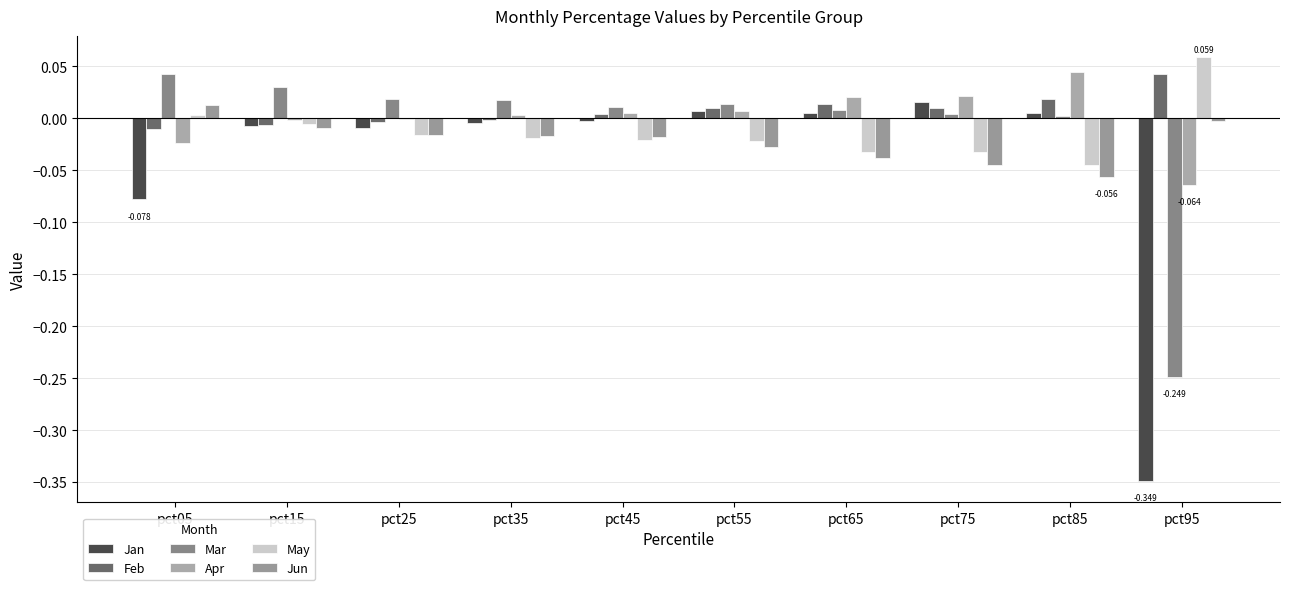

How many groups of bars are there?

10